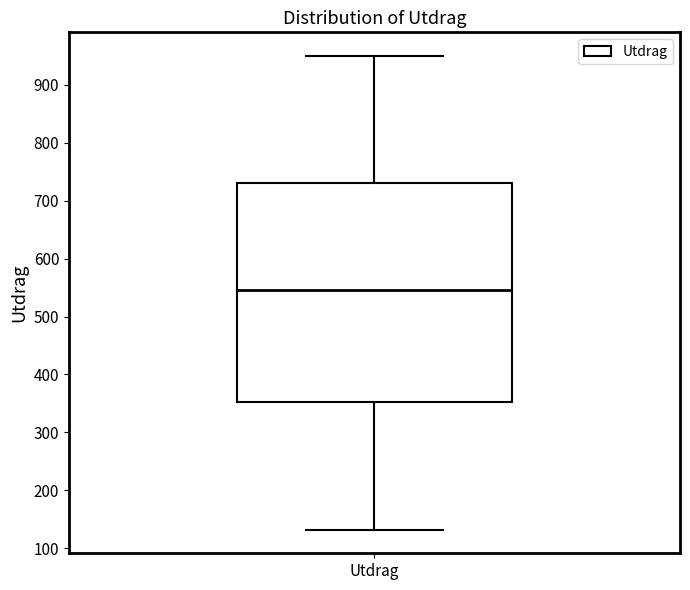

Transcribe this box plot: give where the median line is, the range the box spans, and where the two whiskers end, as read against the y-axis. The values are not printed on the chart, so give them approximately, as read against the axis.

median 550, box 350 to 730, whiskers 130 to 950